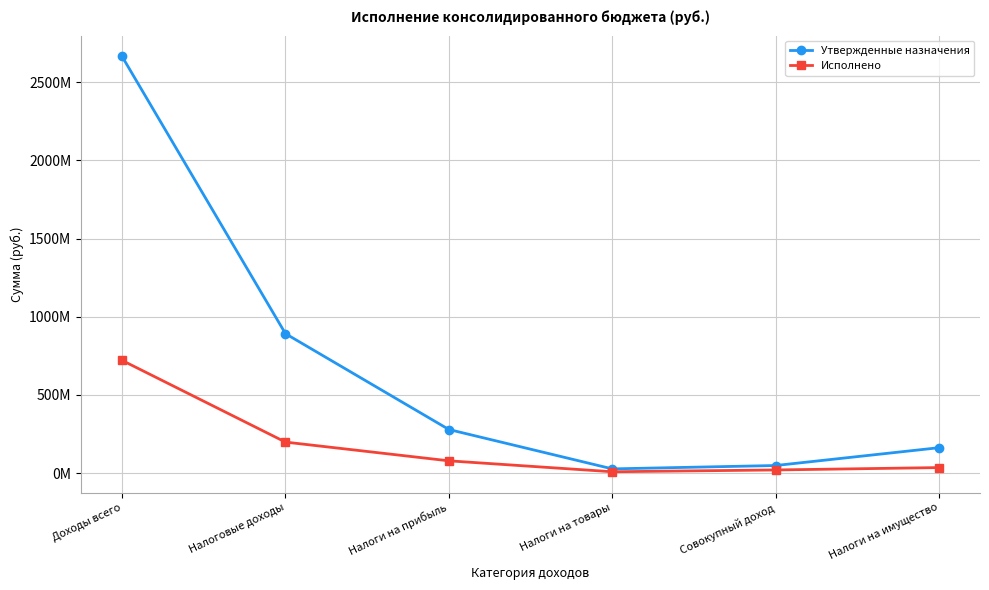

Does the chart have visible grid lines?

Yes